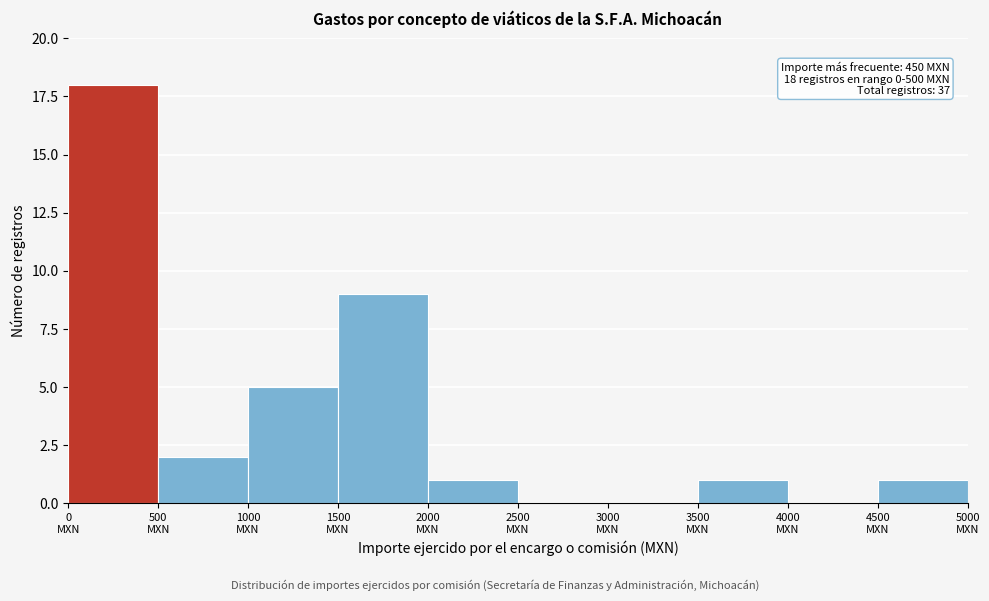

Over which range of the x-axis is the bar tallest?

0 to 500